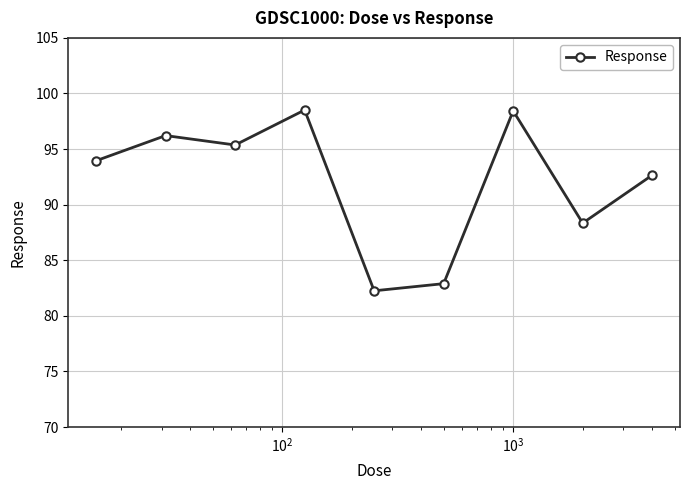

What is the value of the 9th point from the left?

92.7